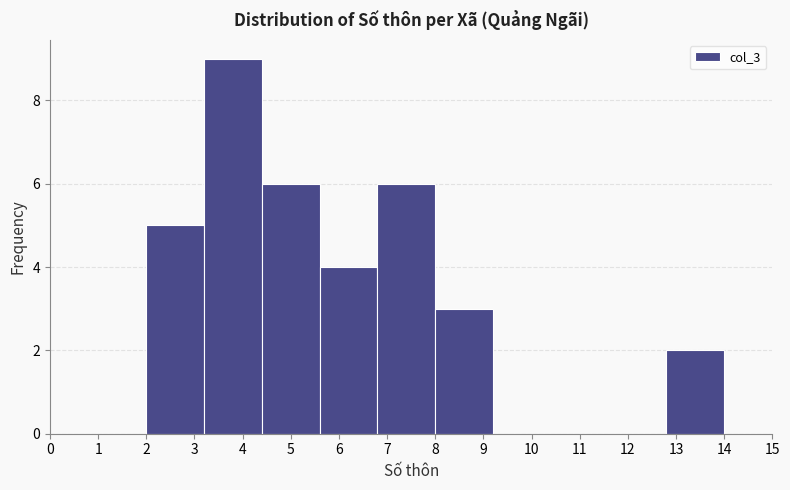

What is the height of the bar covering 12.8 to 14.0 on the x-axis? The values are not printed on the chart, so give them approximately, as read against the axis.

2